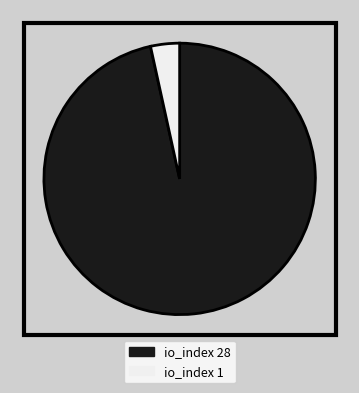

Combined, do io_index 1 and io_index 28 account for over 50%?

Yes